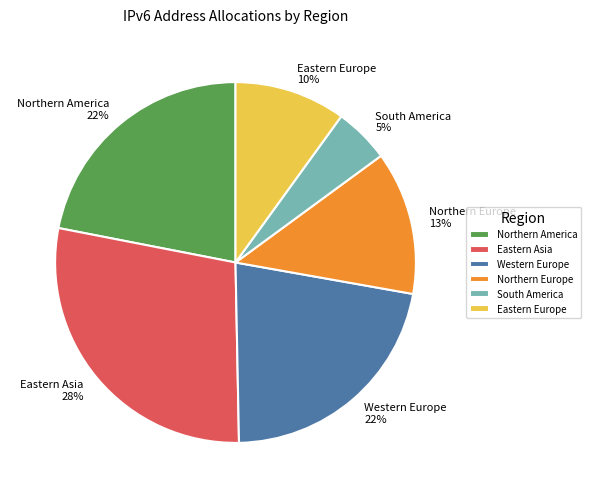

To the nearest percent, what is the difference between the largest and smallest slice percentages?

23%